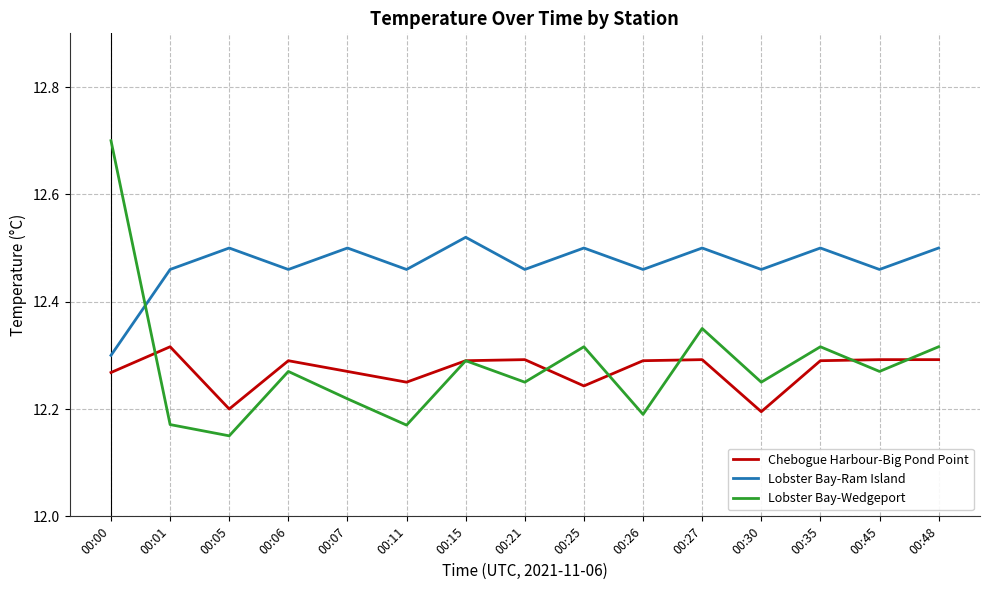

True or false: Lobster Bay-Wedgeport has more than 1 interior local peaks.

True